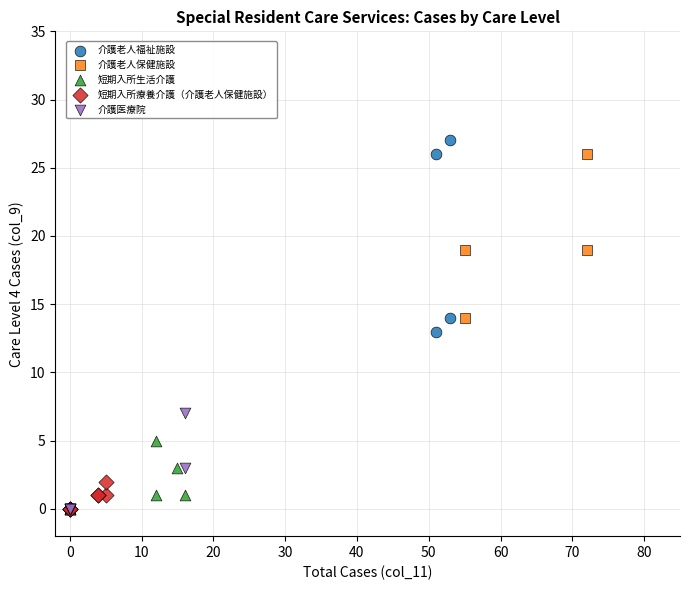

Which series has the largest Y range (max minus min)?

介護老人福祉施設